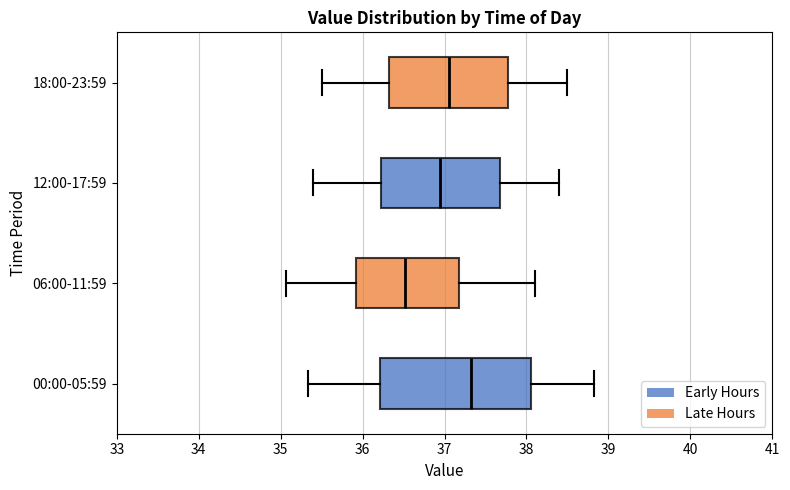

Where does the median line of the box for 00:00-05:59 sit on the x-axis? The values are not printed on the chart, so give them approximately, as read against the axis.

37.3